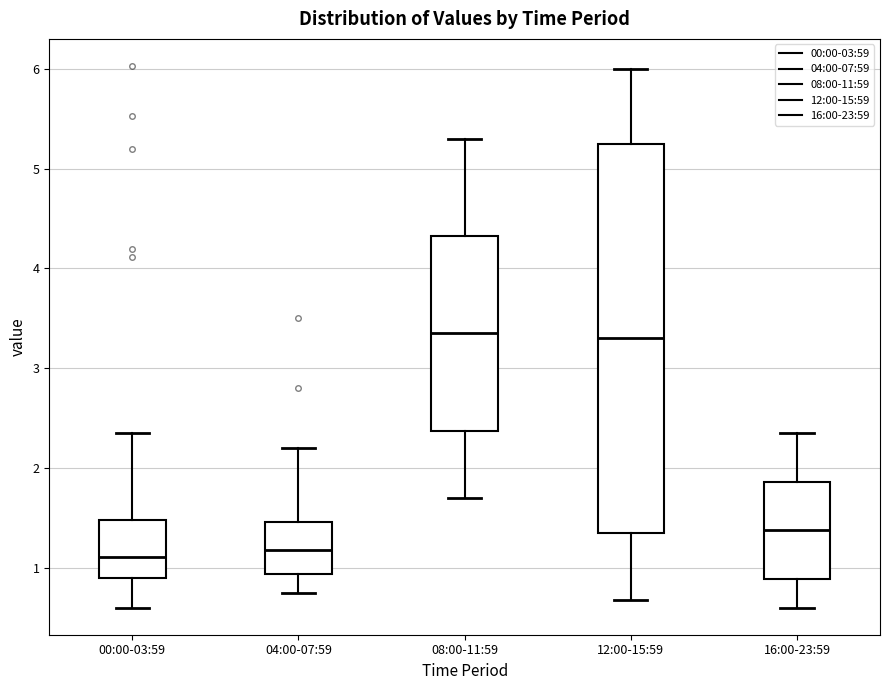

Reading left to right, read every box against the y-axis: the position of its median line, the range the box covers, and the ends of its whiskers. The values are not printed on the chart, so give them approximately, as read against the axis.

00:00-03:59: median 1.1, box 0.9 to 1.5, whiskers 0.6 to 2.4
04:00-07:59: median 1.2, box 0.9 to 1.5, whiskers 0.8 to 2.2
08:00-11:59: median 3.4, box 2.4 to 4.3, whiskers 1.7 to 5.3
12:00-15:59: median 3.3, box 1.4 to 5.3, whiskers 0.7 to 6.0
16:00-23:59: median 1.4, box 0.9 to 1.9, whiskers 0.6 to 2.4